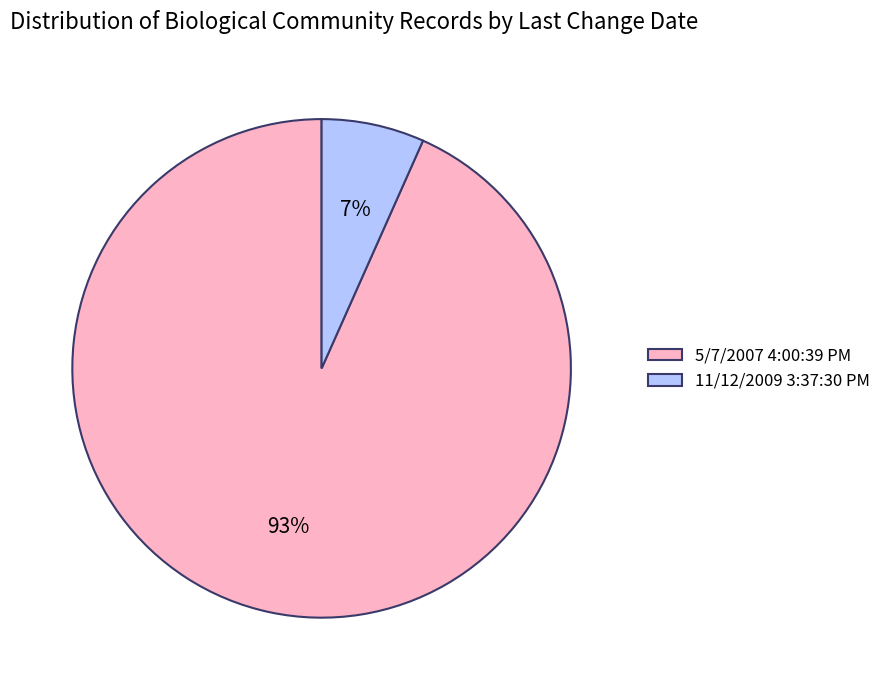

Do 11/12/2009 3:37:30 PM and 5/7/2007 4:00:39 PM together represent more than half of the pie?

Yes